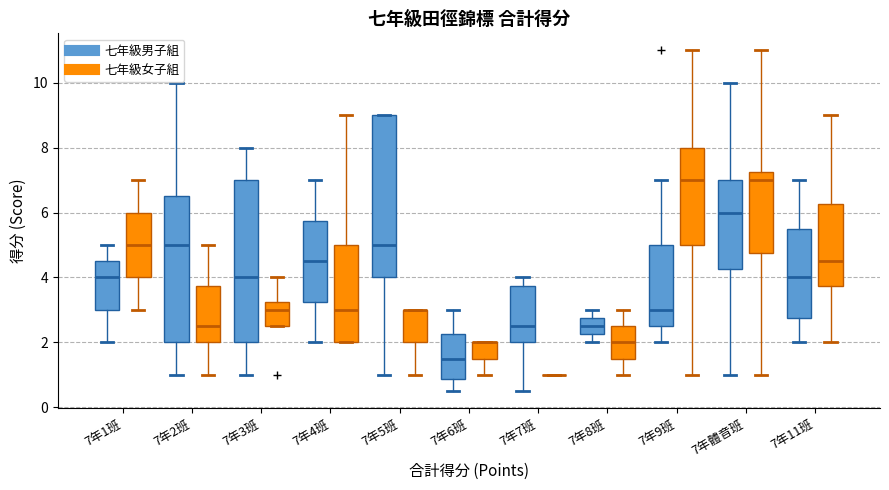

Where does the median line of the box for 7年體音班 (七年級男子組) sit on the y-axis? The values are not printed on the chart, so give them approximately, as read against the axis.

6.0